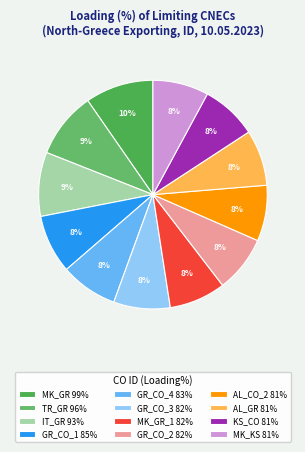

How many segments does this pie chart have?

12